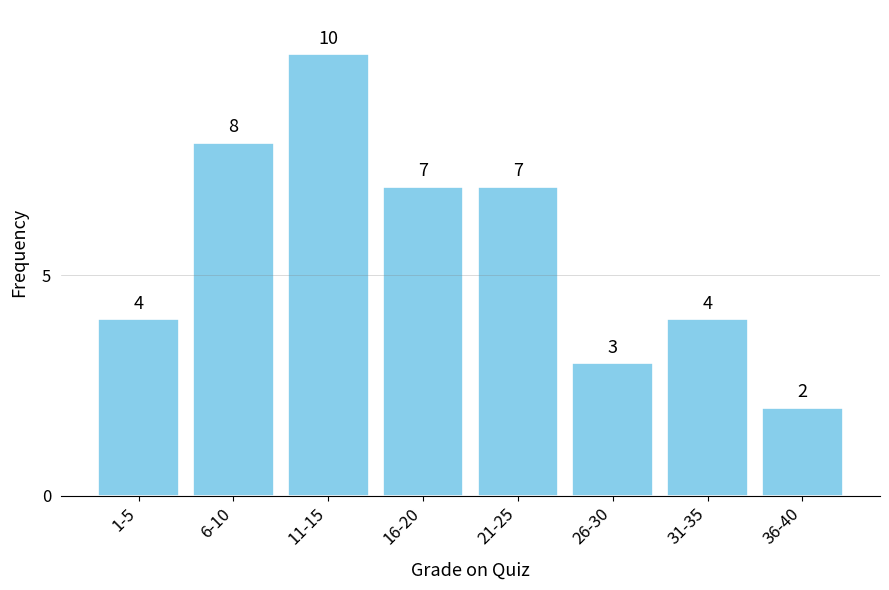

Reading left to right, list all the values displayed in this chart.

4	8	10	7	7	3	4	2